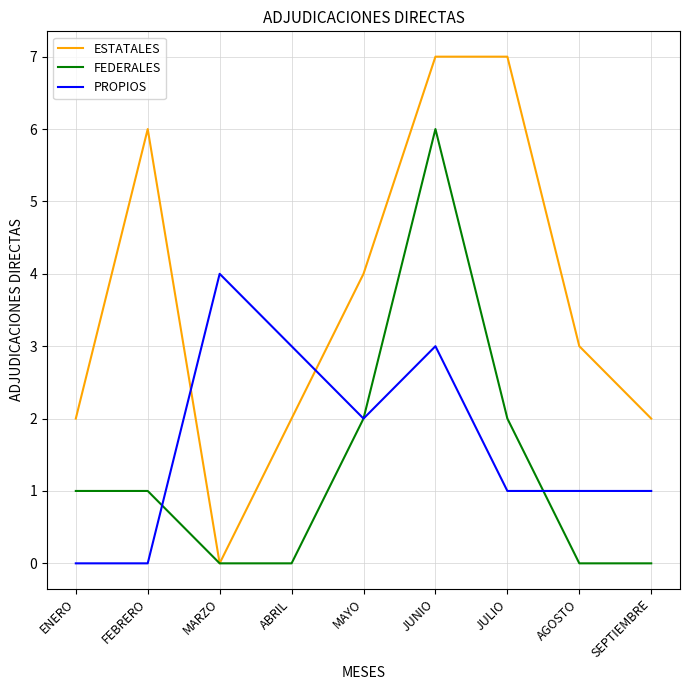

Reading left to right, transcribe all the data shown in this chart.

ESTATALES: ENERO=2	FEBRERO=6	MARZO=0	ABRIL=2	MAYO=4	JUNIO=7	JULIO=7	AGOSTO=3	SEPTIEMBRE=2
FEDERALES: ENERO=1	FEBRERO=1	MARZO=0	ABRIL=0	MAYO=2	JUNIO=6	JULIO=2	AGOSTO=0	SEPTIEMBRE=0
PROPIOS: ENERO=0	FEBRERO=0	MARZO=4	ABRIL=3	MAYO=2	JUNIO=3	JULIO=1	AGOSTO=1	SEPTIEMBRE=1